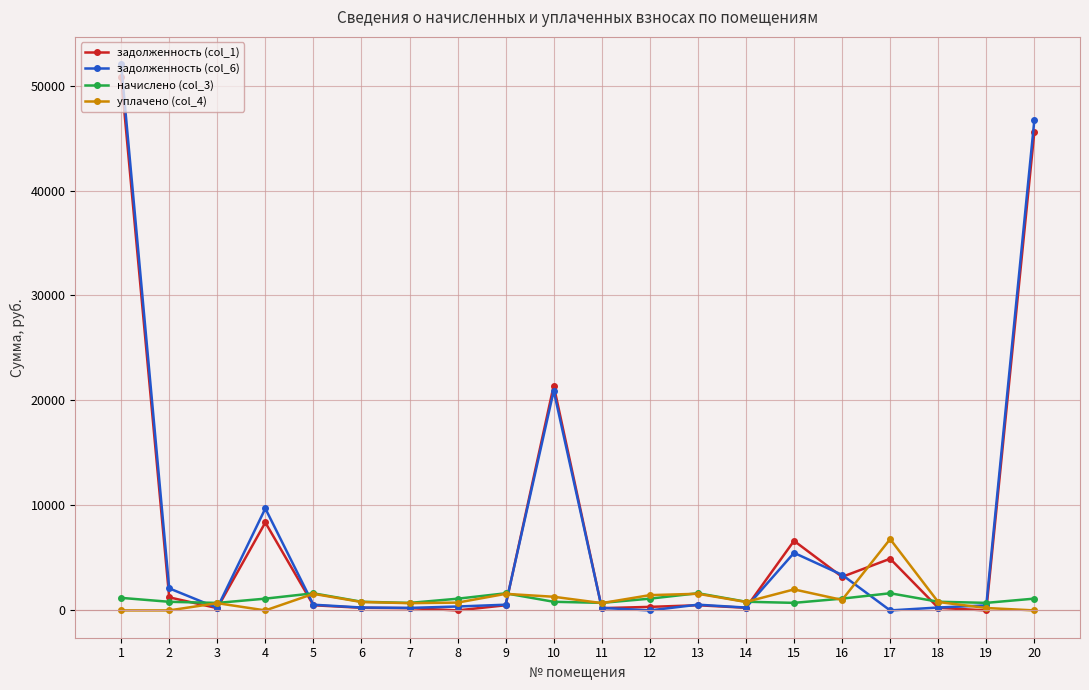

Where is the first local minimum for задолженность (col_6)?

3